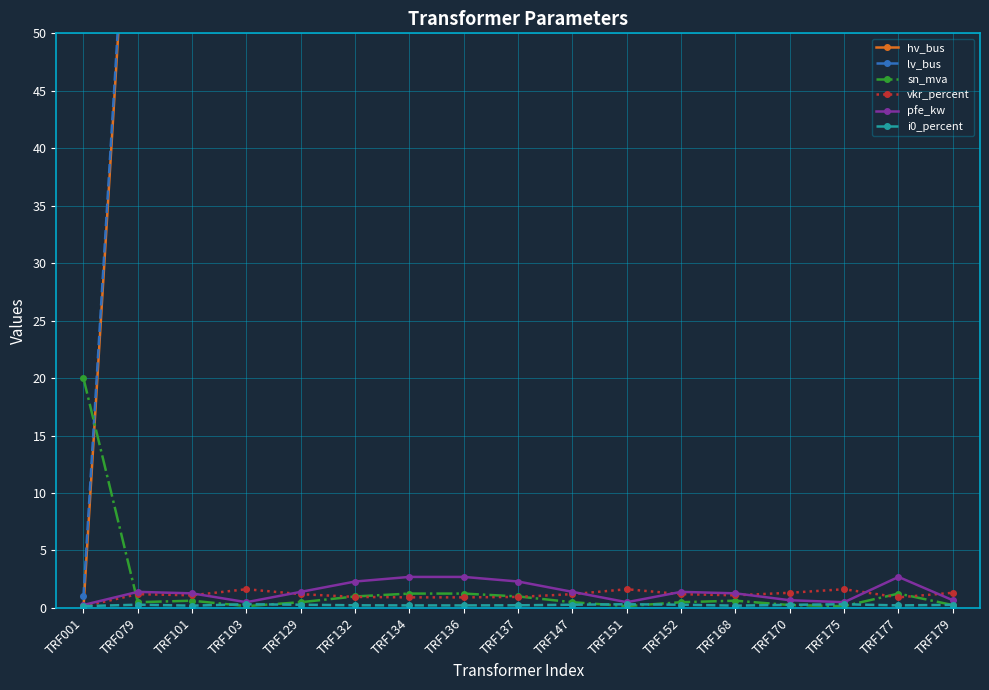

List the labels in order of pfe_kw value, largest first.

TRF134, TRF136, TRF177, TRF132, TRF137, TRF079, TRF129, TRF147, TRF152, TRF101, TRF168, TRF170, TRF179, TRF103, TRF151, TRF175, TRF001